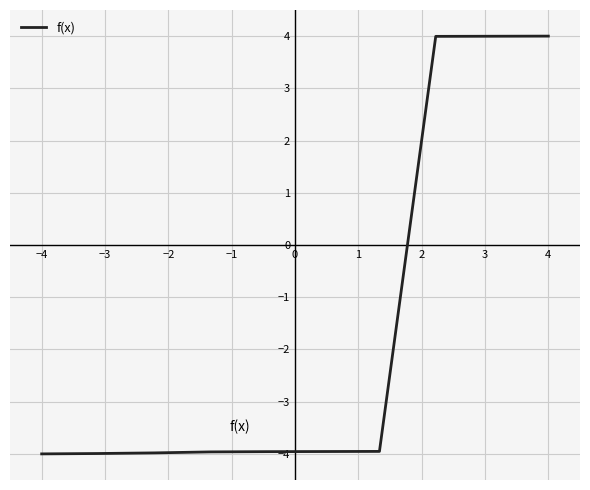

How many values are below zero?

7